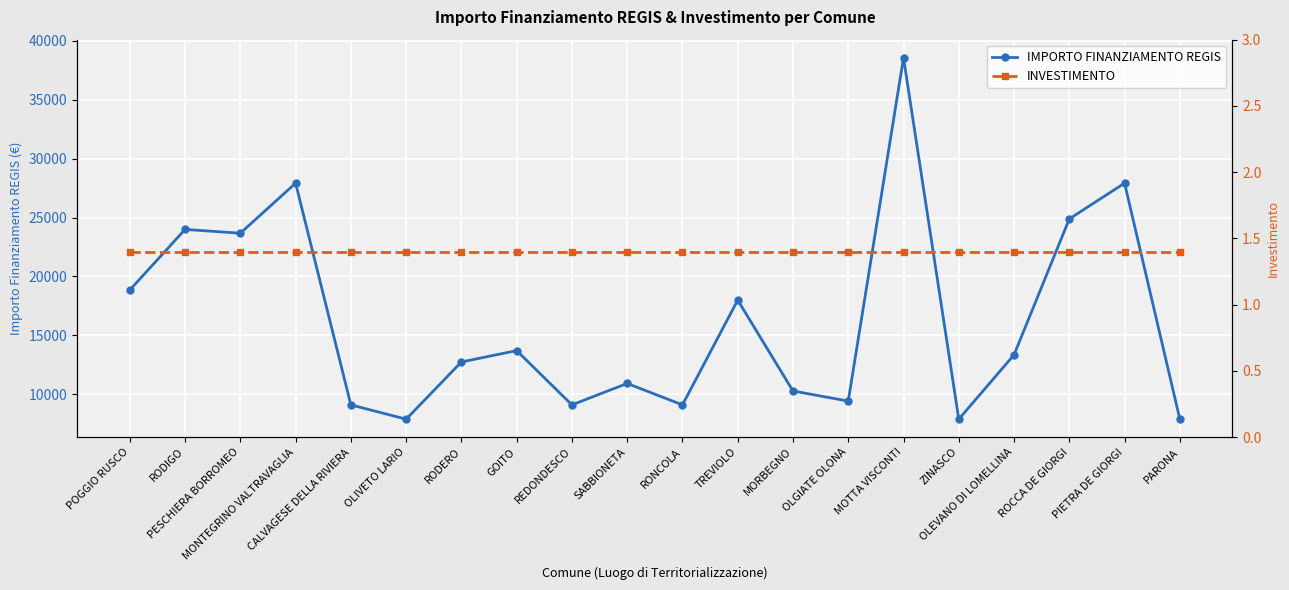

Which series has the largest total across all categories?

IMPORTO FINANZIAMENTO REGIS